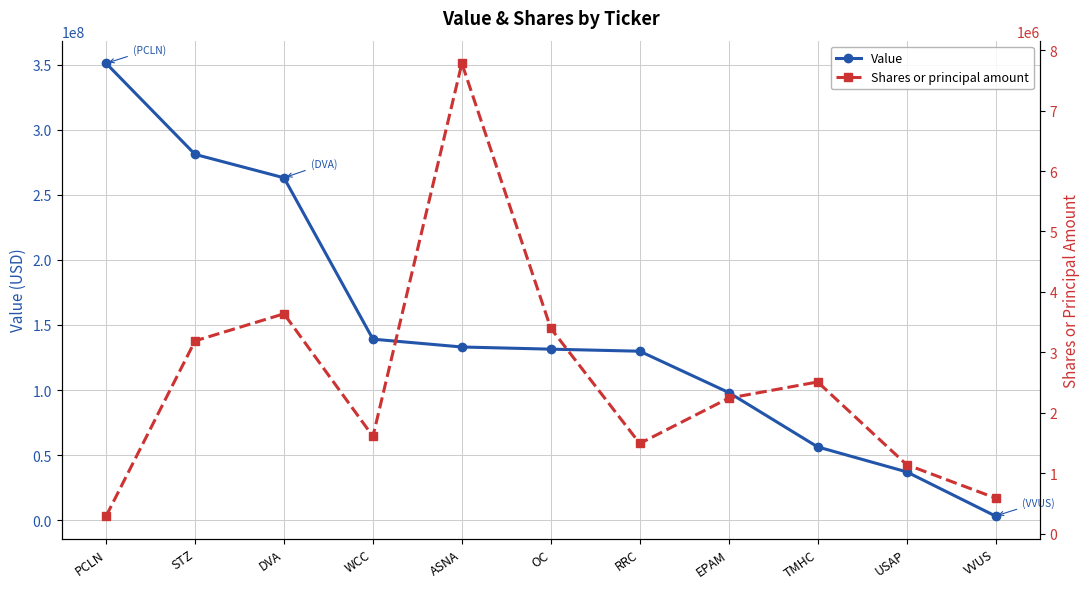

The value of Shares or principal amount at USAP is 1143021. True or false?

True